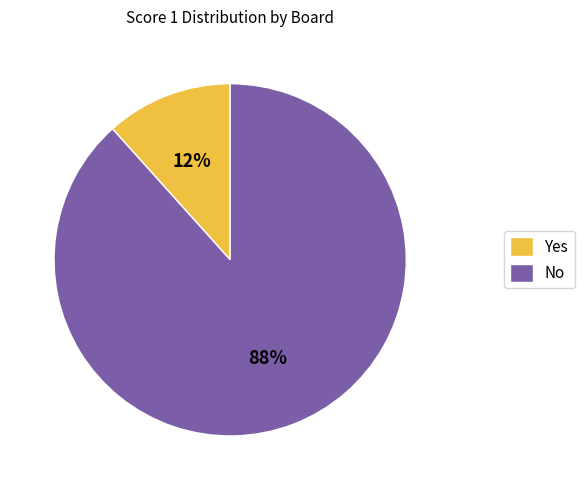

To the nearest percent, what is the average slice percentage?

50%